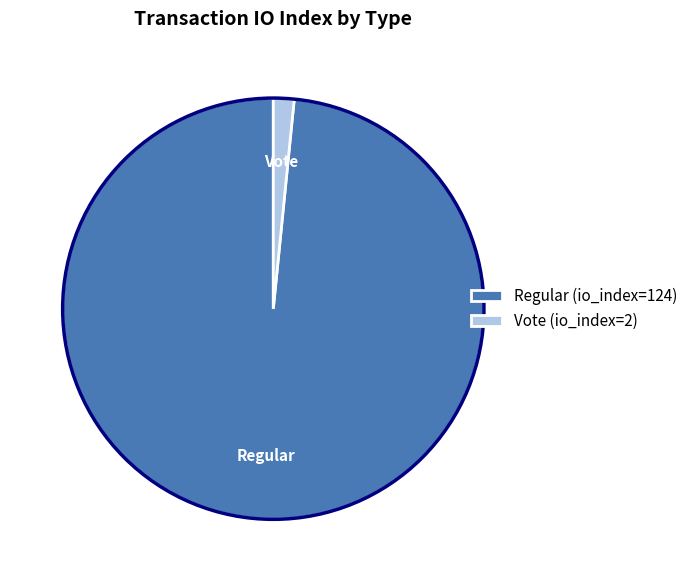

Approximately how many times larger is the value at Regular (io_index=124) compared to Vote (io_index=2)?

62.0